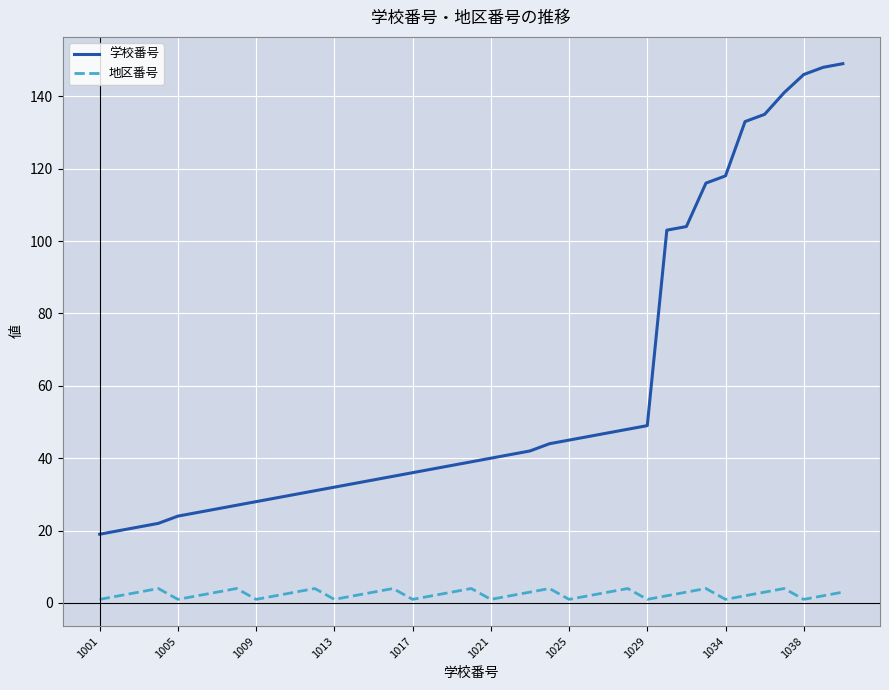

What is the average value of the 地区番号 series?

2